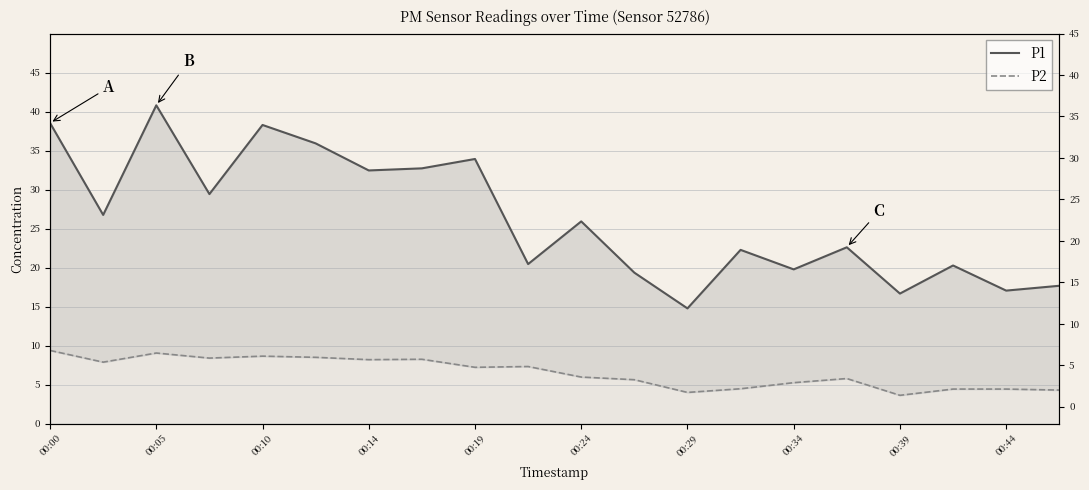

Where is P2 nearest to the value 6?

00:24